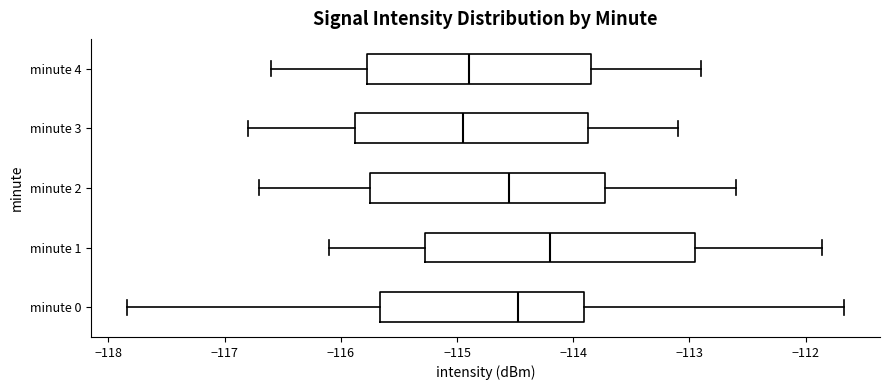

Which box's median line is the furthest to the right?

minute 1